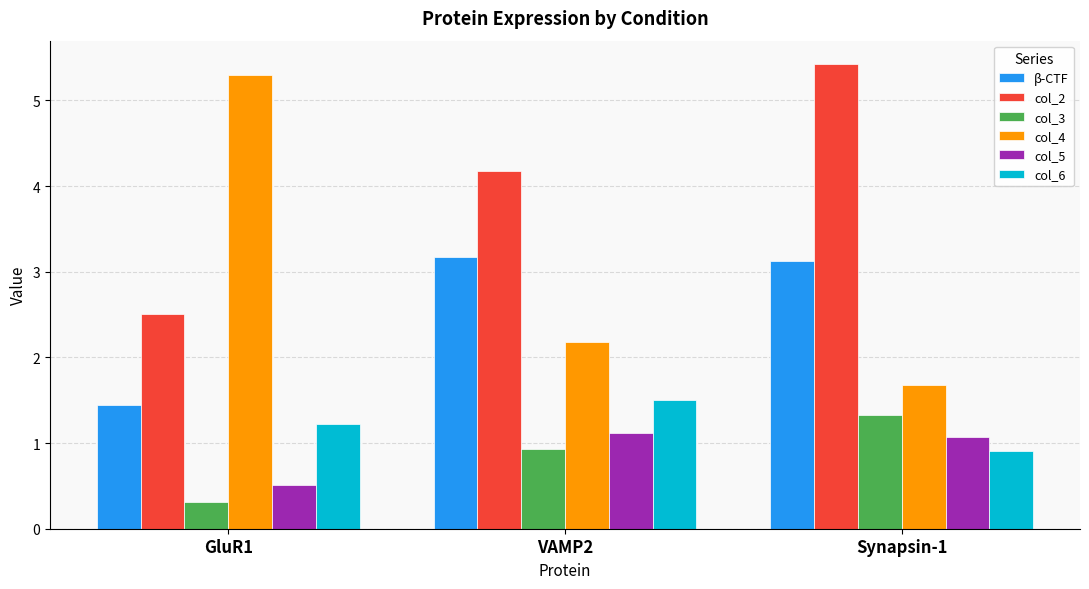

Are the bars grouped side by side (vs. stacked)?

Yes